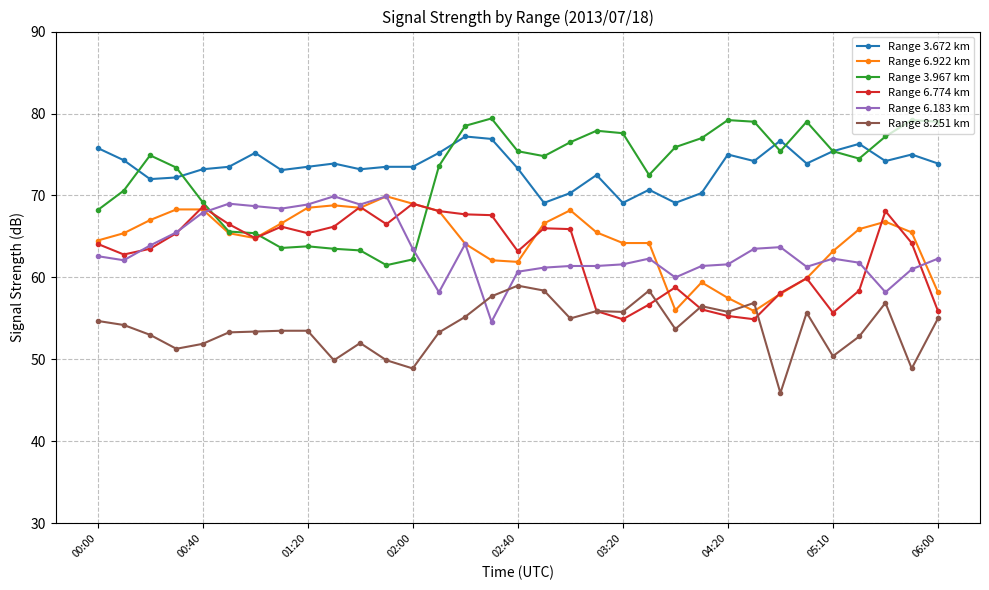

What is the sum of all Range 8.251 km values?

1776.7